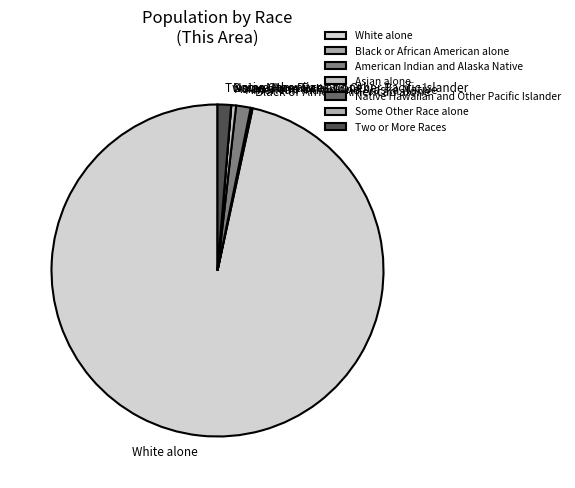

Do White alone and Two or More Races together represent more than half of the pie?

Yes